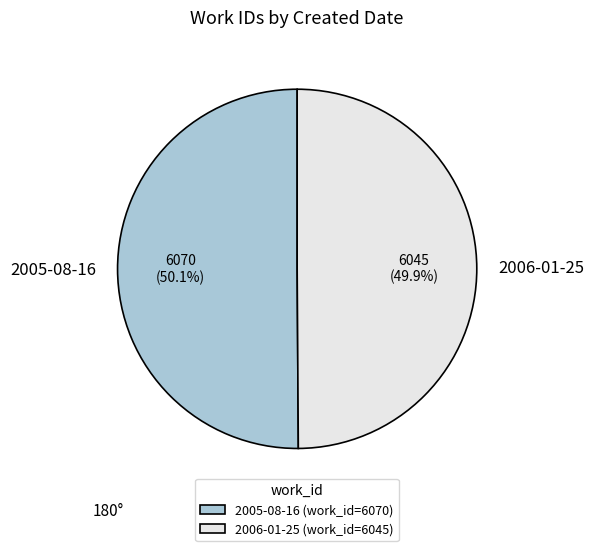

What percentage do 2006-01-25 and 2005-08-16 together represent?

100.0%